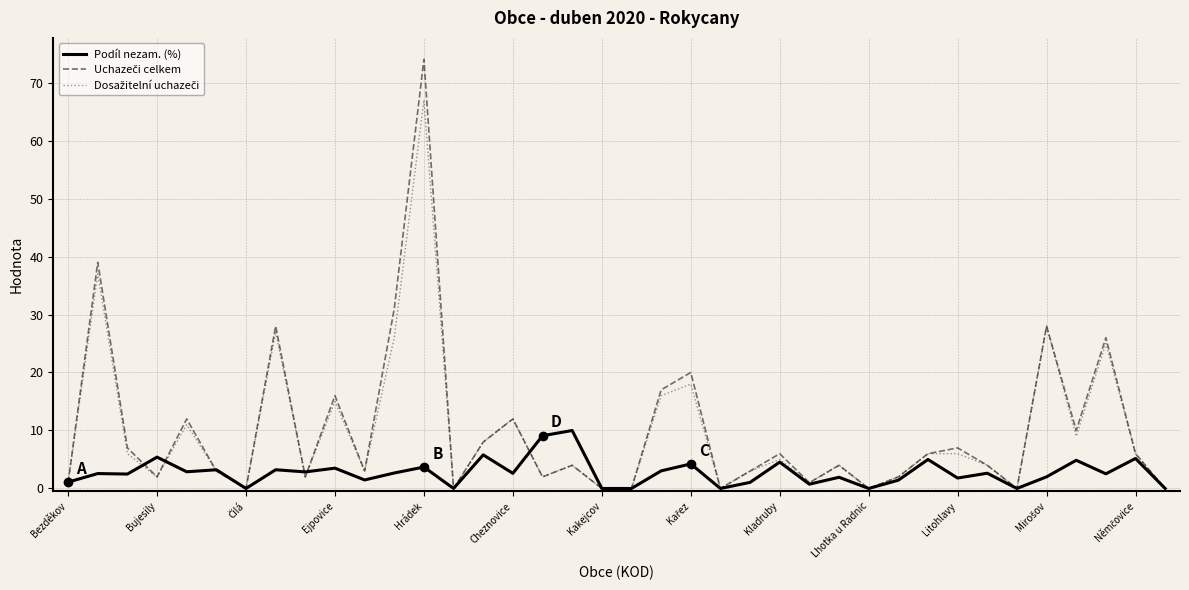

What is the greatest value displayed?

74.0